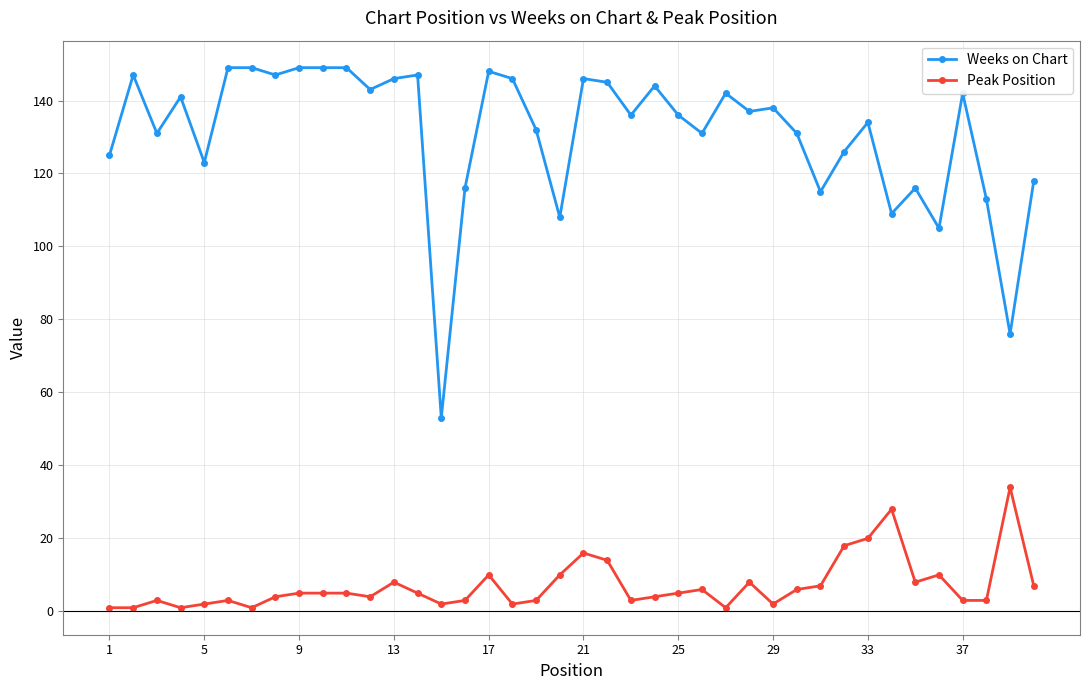

Which series has the largest total across all categories?

Weeks on Chart